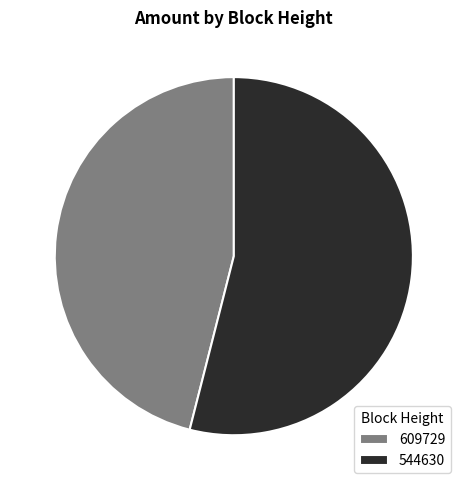

Is 544630 the majority of the pie?

Yes